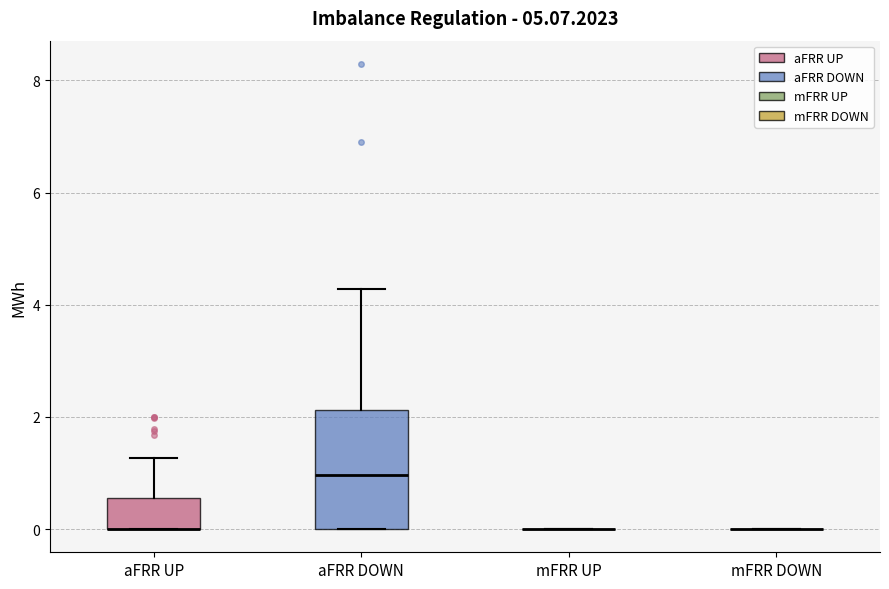

Where is the upper edge of the box for aFRR UP on the y-axis? The values are not printed on the chart, so give them approximately, as read against the axis.

0.6